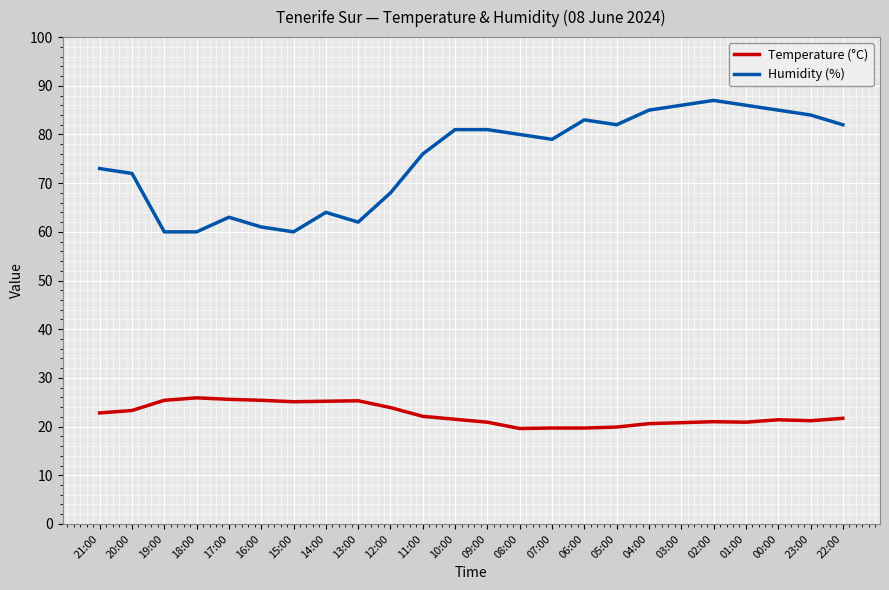

Which series has the largest range (max minus min)?

Humidity (%)